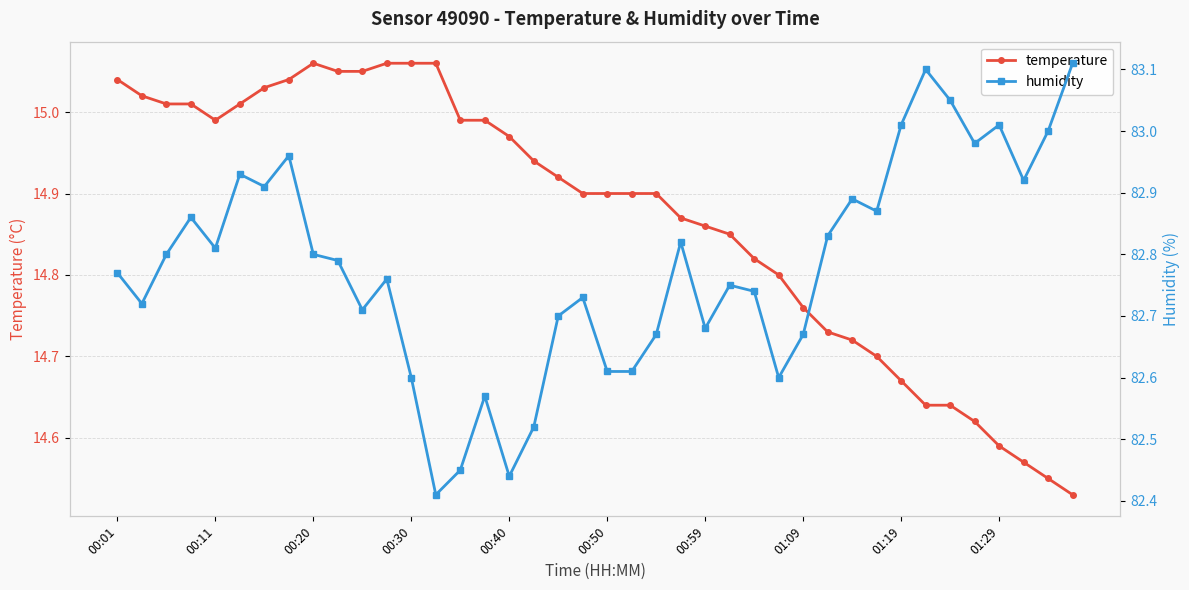

Is it true that temperature equals 8.1 at 00:11?

False